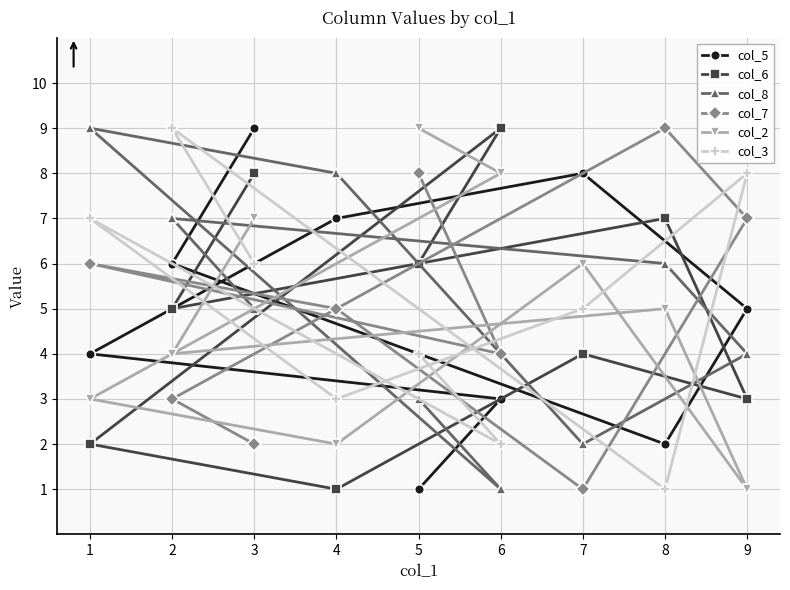

At which label is col_8 closest to 5?

3